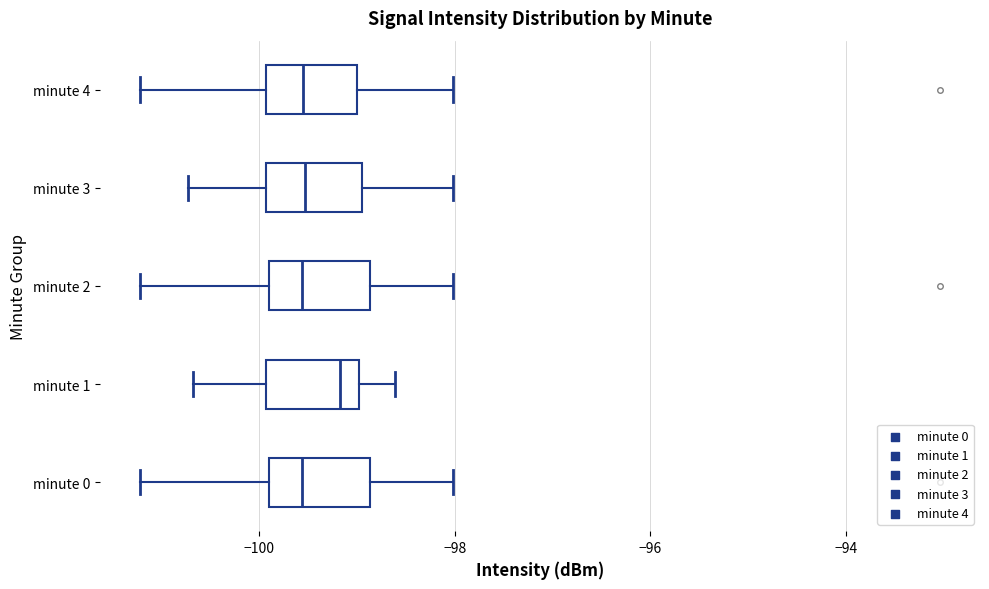

Reading bottom to top, transcribe this box plot: for each box, give where its median line is, the range the box spans, and where its two whiskers end, as read against the x-axis. The values are not printed on the chart, so give them approximately, as read against the axis.

minute 0: median -99.6, box -99.8 to -98.8, whiskers -101.2 to -98.0
minute 1: median -99.2, box -100.0 to -99.0, whiskers -100.6 to -98.6
minute 2: median -99.6, box -99.8 to -98.8, whiskers -101.2 to -98.0
minute 3: median -99.6, box -100.0 to -99.0, whiskers -100.8 to -98.0
minute 4: median -99.6, box -100.0 to -99.0, whiskers -101.2 to -98.0